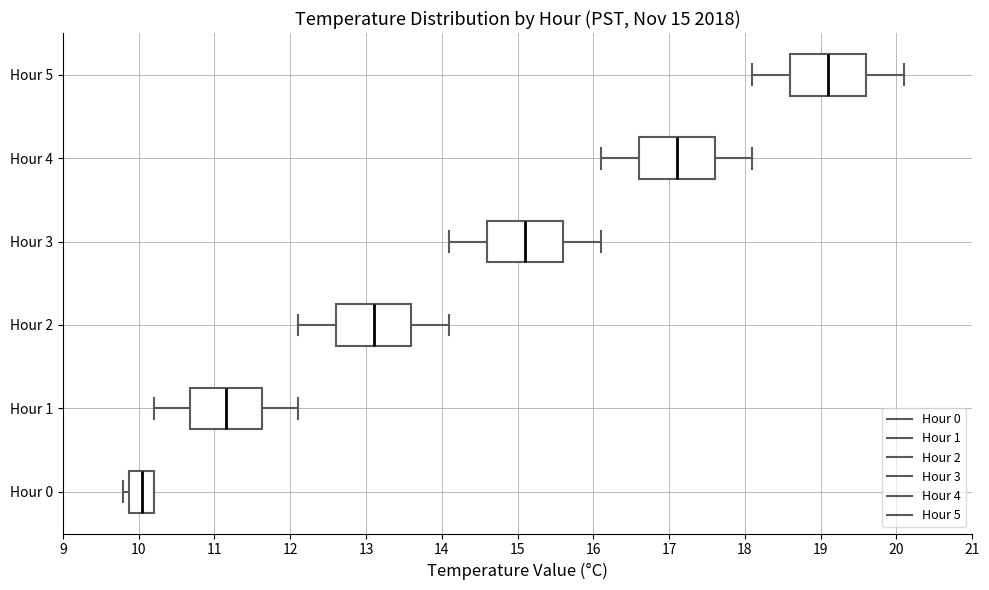

Which box's median line is the furthest to the left?

Hour 0